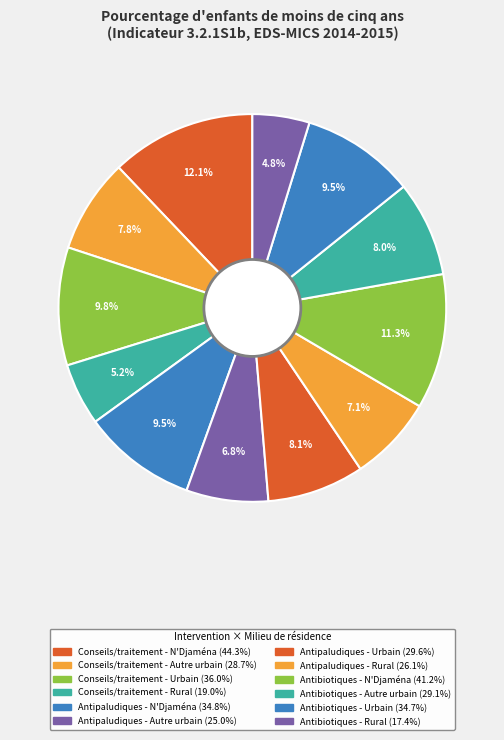

To the nearest percent, what percentage of the pie is Conseils/traitement - Rural?

5%